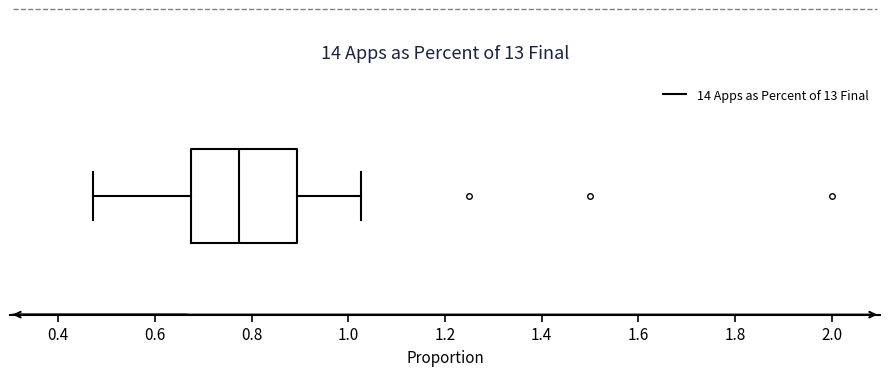

Where does the median line of the box sit on the x-axis? The values are not printed on the chart, so give them approximately, as read against the axis.

0.78